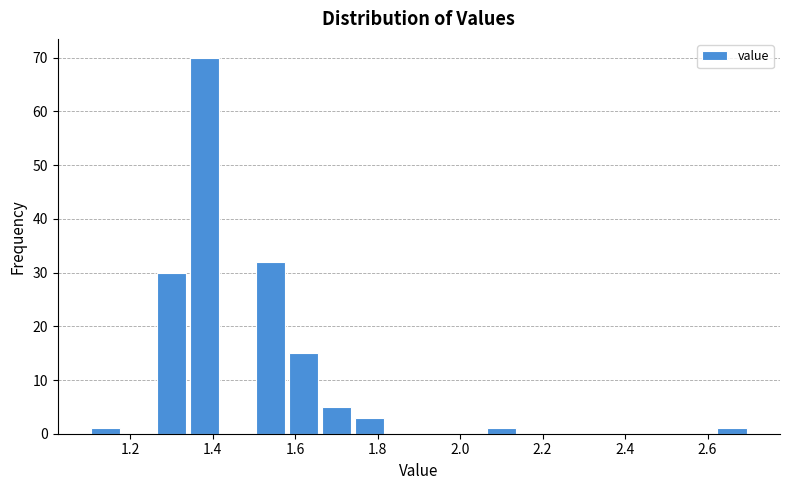

Reading left to right, transcribe this chart: for each bar, give the range it covers on the x-axis and its height. The values are not printed on the chart, so give them approximately, as read against the axis.

1.10 to 1.18: 1
1.18 to 1.26: 0
1.26 to 1.34: 30
1.34 to 1.42: 70
1.42 to 1.50: 0
1.50 to 1.58: 32
1.58 to 1.66: 15
1.66 to 1.74: 5
1.74 to 1.82: 3
1.82 to 1.90: 0
1.90 to 1.98: 0
1.98 to 2.06: 0
2.06 to 2.14: 1
2.14 to 2.22: 0
2.22 to 2.30: 0
2.30 to 2.38: 0
2.38 to 2.46: 0
2.46 to 2.54: 0
2.54 to 2.62: 0
2.62 to 2.70: 1